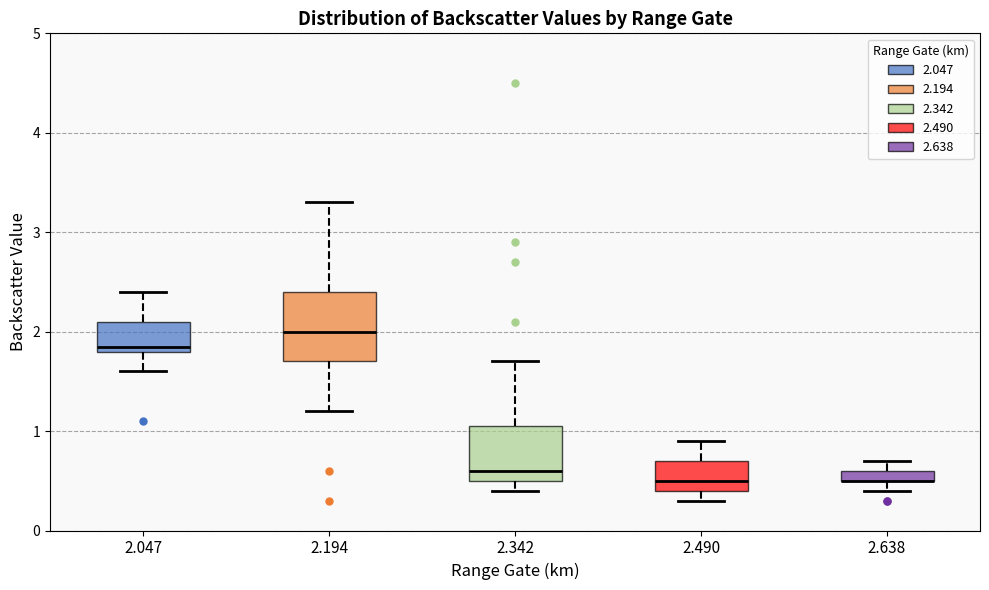

Where does the upper whisker of the box at x = 2.047 end on the y-axis? The values are not printed on the chart, so give them approximately, as read against the axis.

2.4